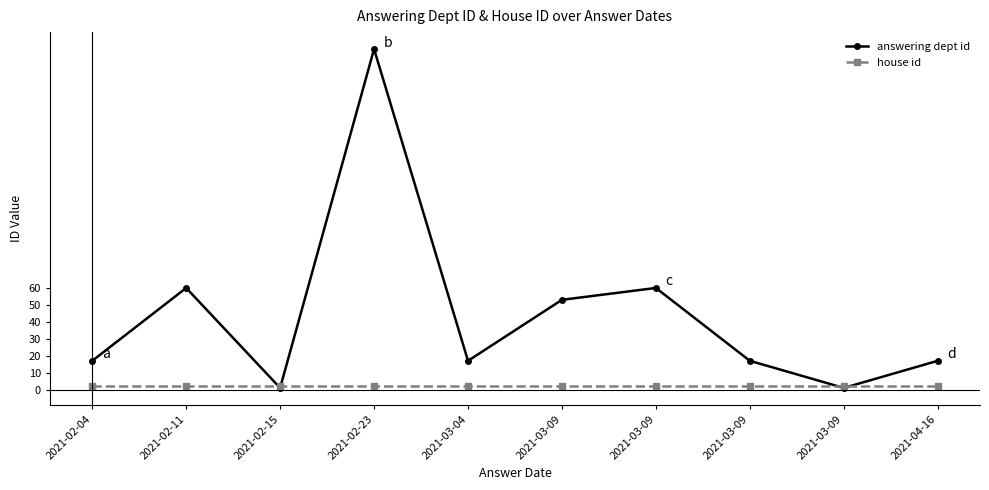

Does the chart have visible grid lines?

No